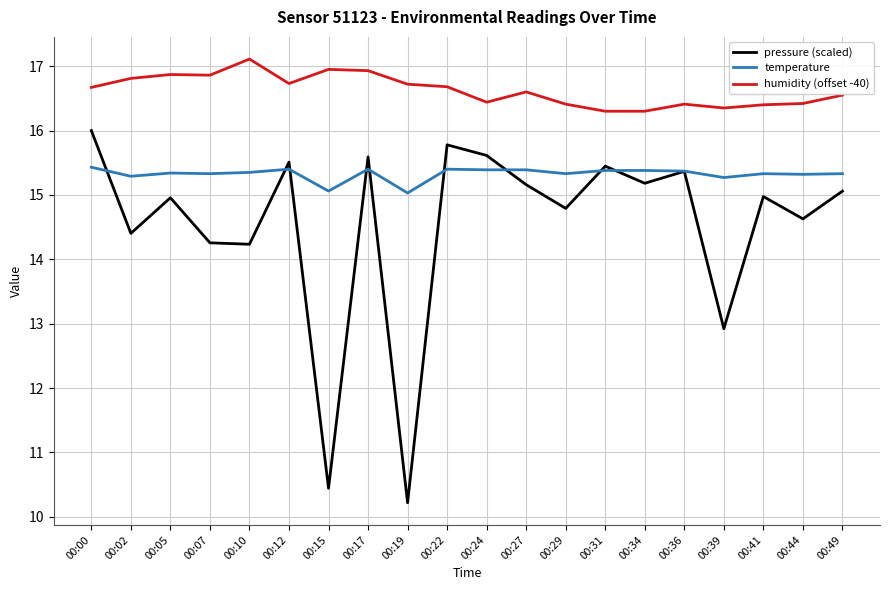

What is the maximum value for pressure (scaled)?

16.0